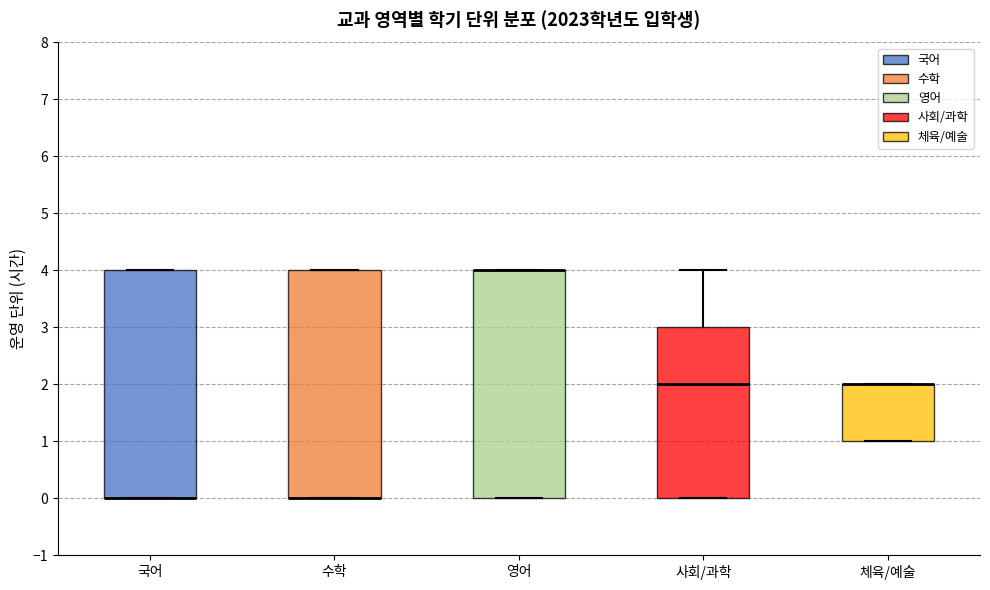

Reading left to right, read every box against the y-axis: the position of its median line, the range the box covers, and the ends of its whiskers. The values are not printed on the chart, so give them approximately, as read against the axis.

국어: median 0 (drawn on the box's lower edge), box 0 to 4, whiskers 0 to 4
수학: median 0 (drawn on the box's lower edge), box 0 to 4, whiskers 0 to 4
영어: median 4 (drawn on the box's upper edge), box 0 to 4, whiskers 0 to 4
사회/과학: median 2, box 0 to 3, whiskers 0 to 4
체육/예술: median 2 (drawn on the box's upper edge), box 1 to 2, whiskers 1 to 2